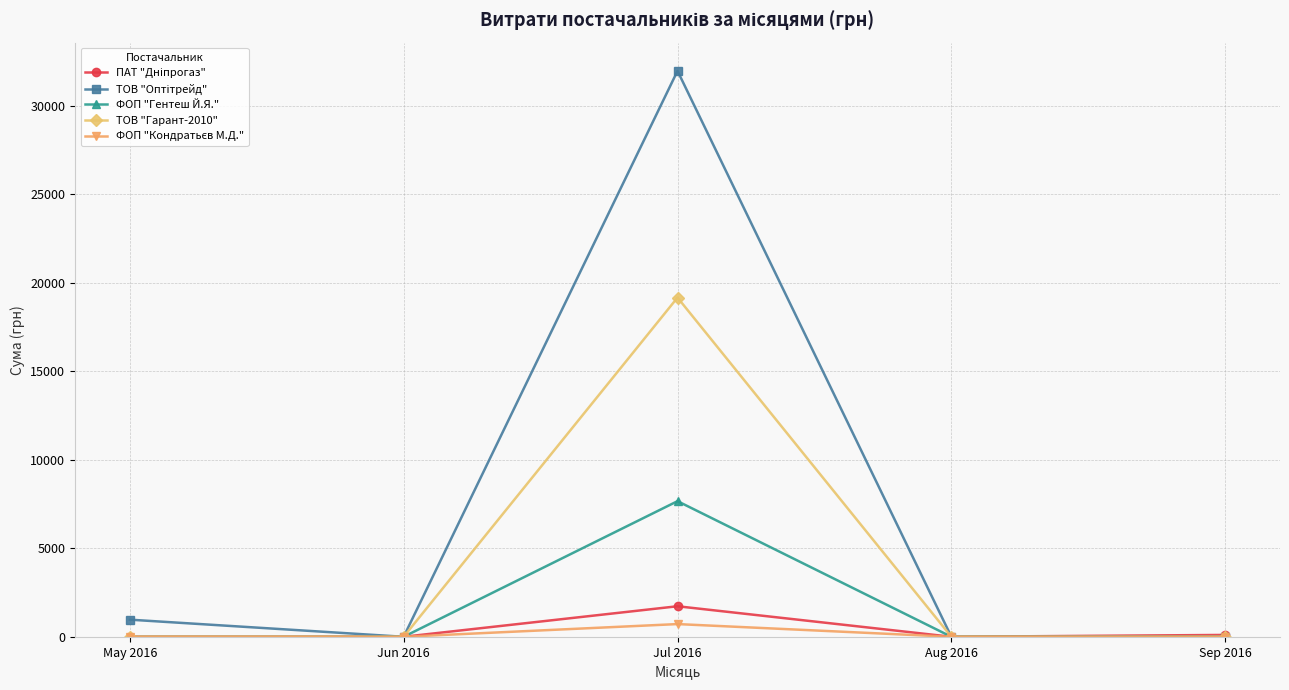

What is the label of the 3rd point from the left?

Jul 2016